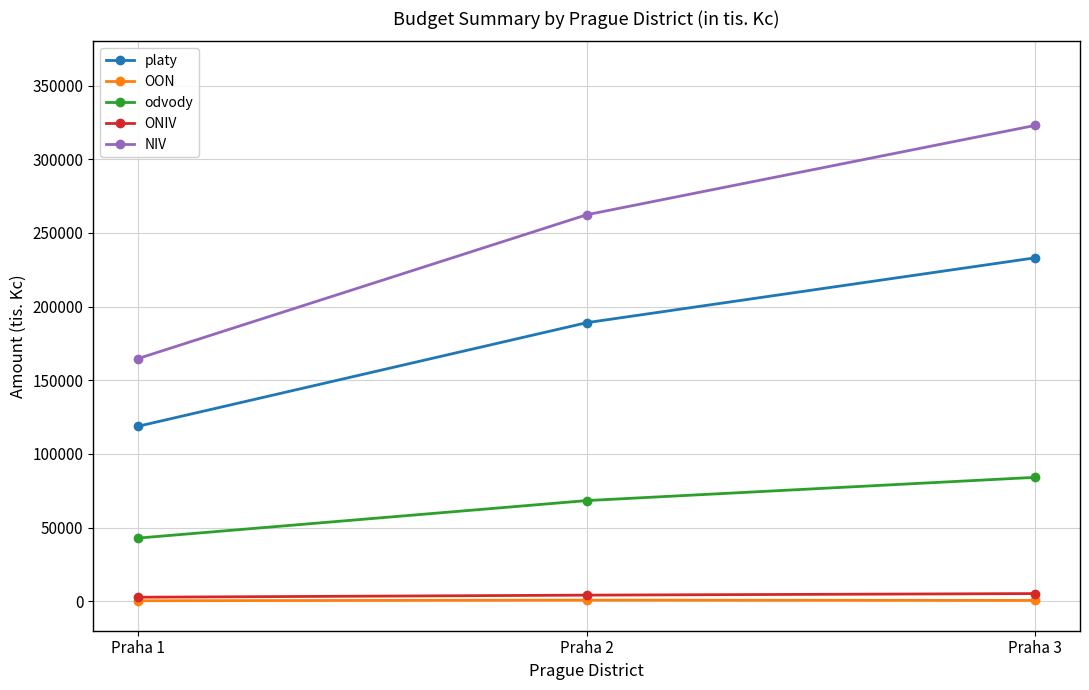

At which category is the sum across all series the highest?

Praha 3